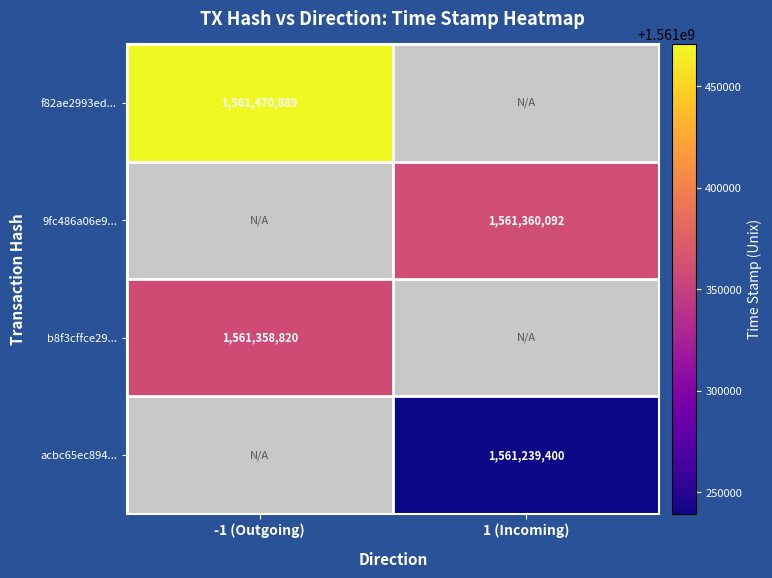

The acbc65ec894... series shows 1561239400 at 1 (Incoming). True or false?

True